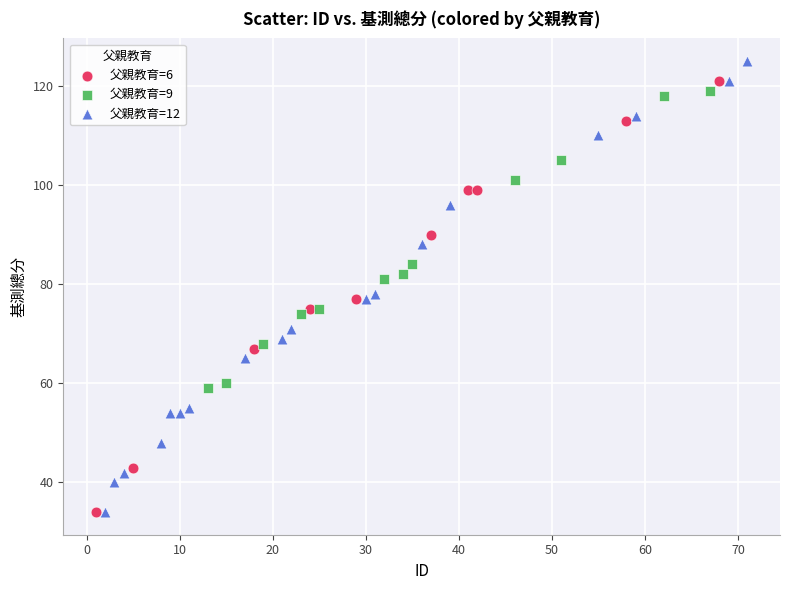

Which series reaches the maximum Y coordinate?

父親教育=12